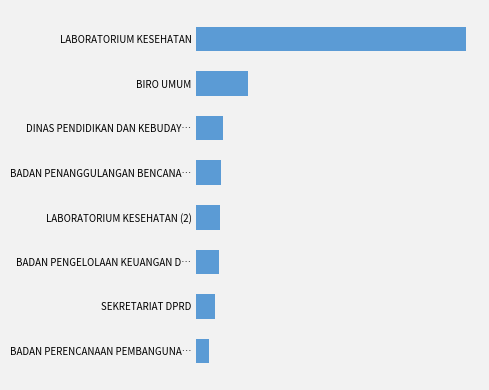

Are the bars grouped side by side (vs. stacked)?

No